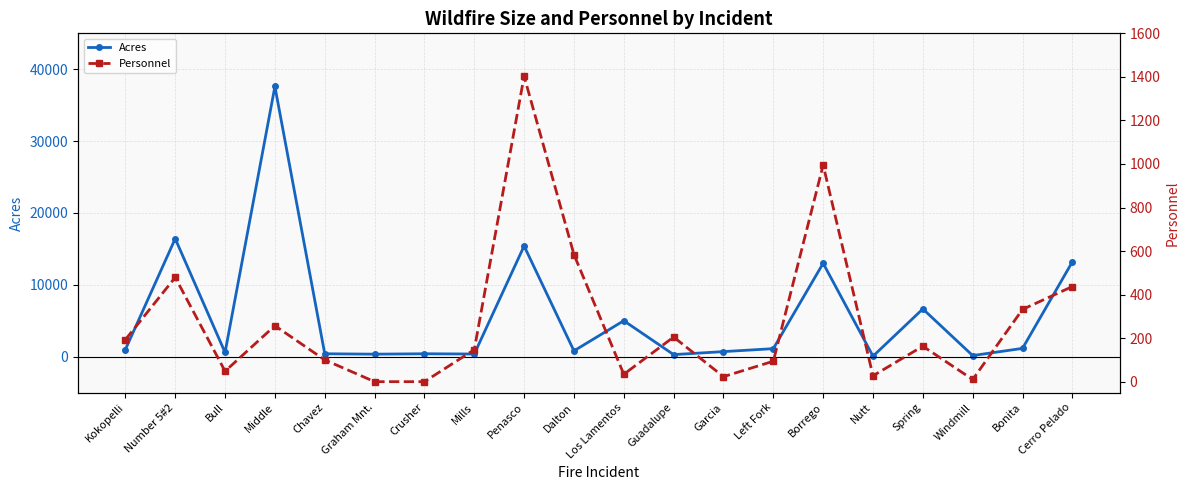

At which category does Acres reach its first local peak?

Number 5#2